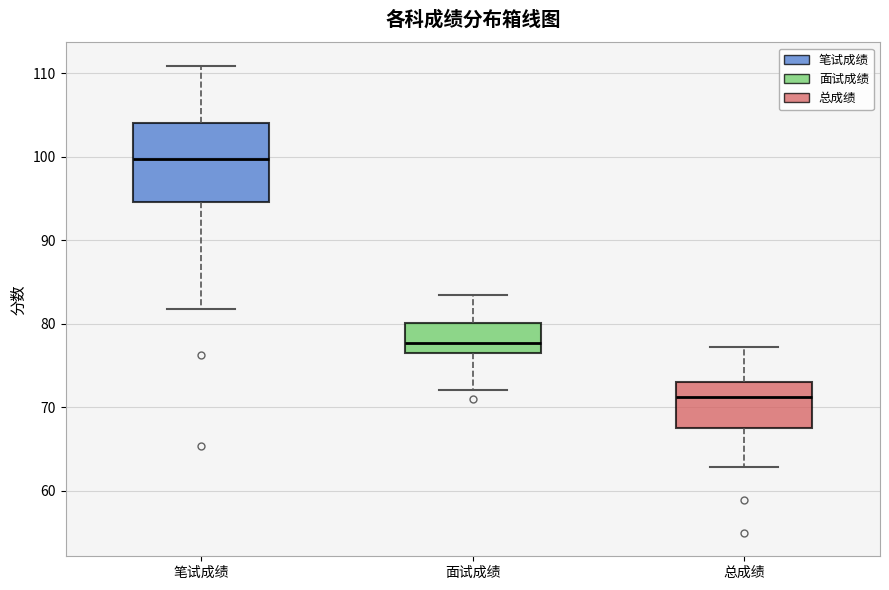

Which box is the tallest, from its lower edge to its upper edge?

笔试成绩